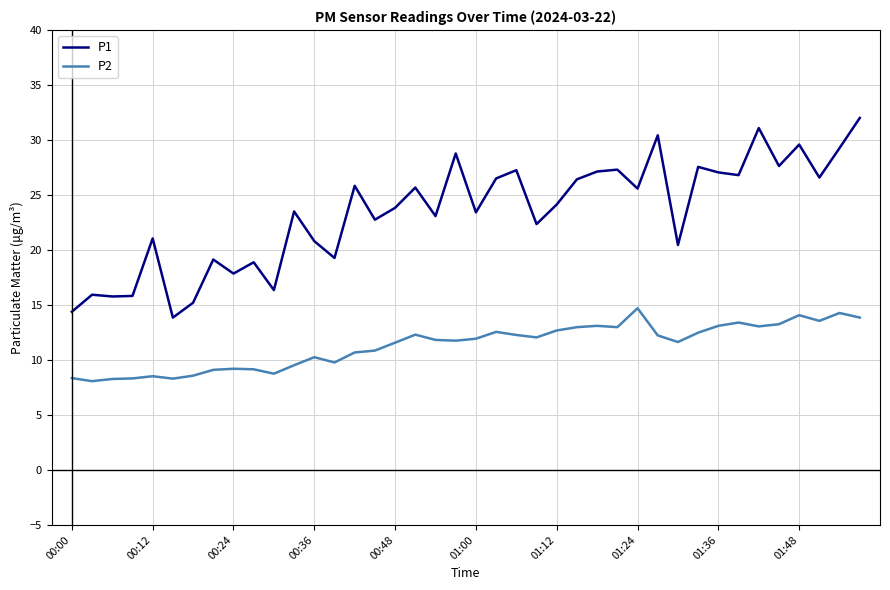

True or false: P1 and P2 cross at least once.

False